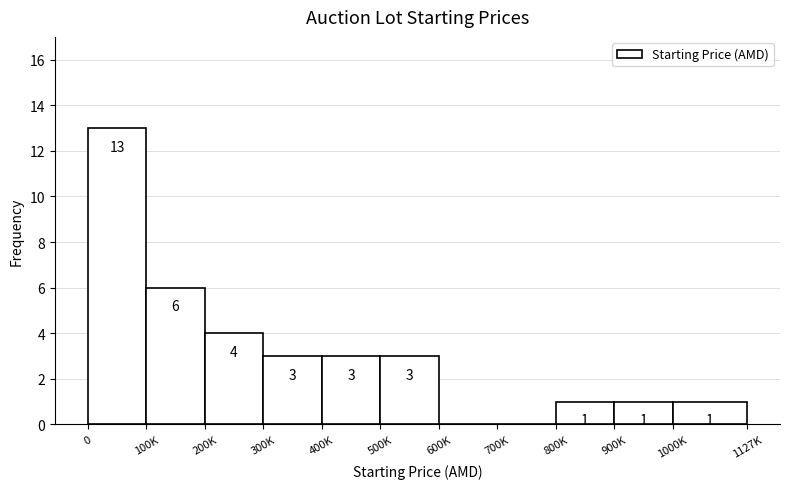

Reading right to left, what are all the values shown in this chart?

1000K=1	900K=1	800K=1	700K=0	600K=0	500K=3	400K=3	300K=3	200K=4	100K=6	0=13